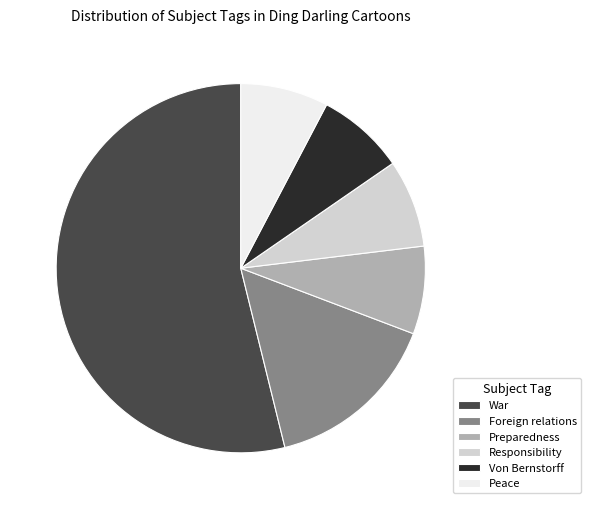

Which category accounts for the majority?

War